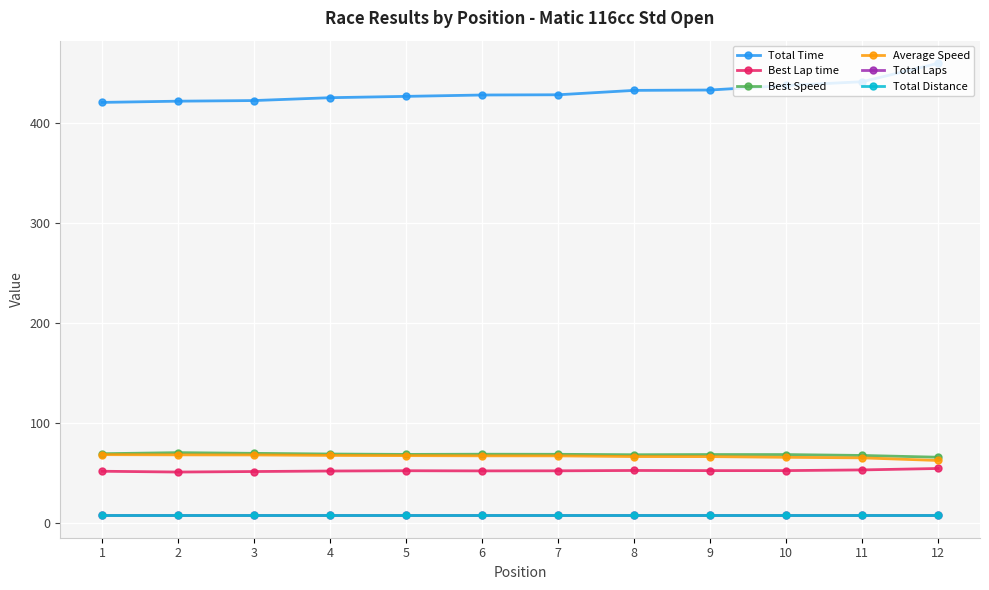

Is this an area chart (filled region under the line)?

No